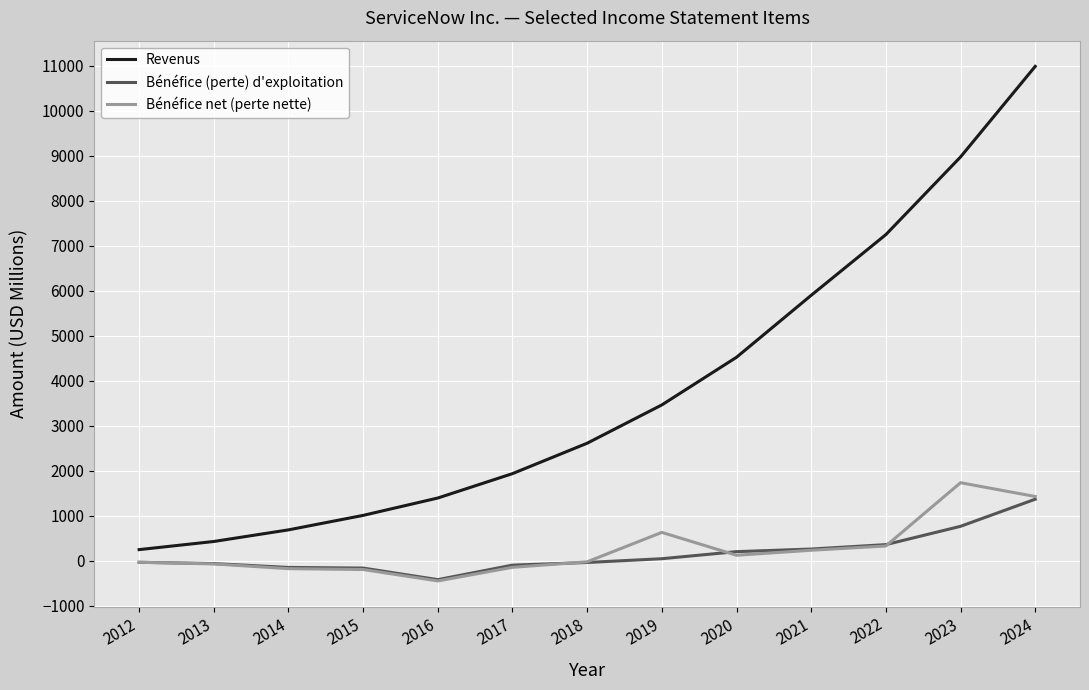

True or false: Revenus and Bénéfice net (perte nette) intersect in this chart.

False